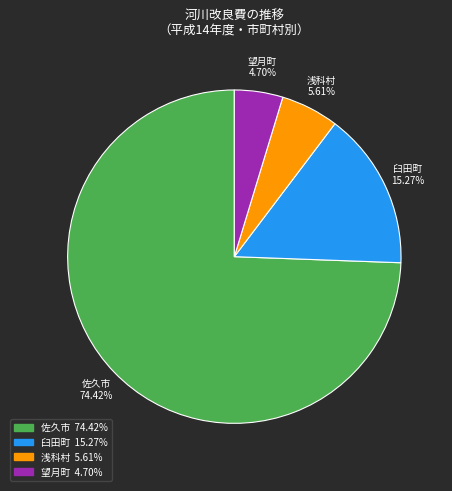

Rank the categories by value from lowest to highest.

望月町, 浅科村, 臼田町, 佐久市